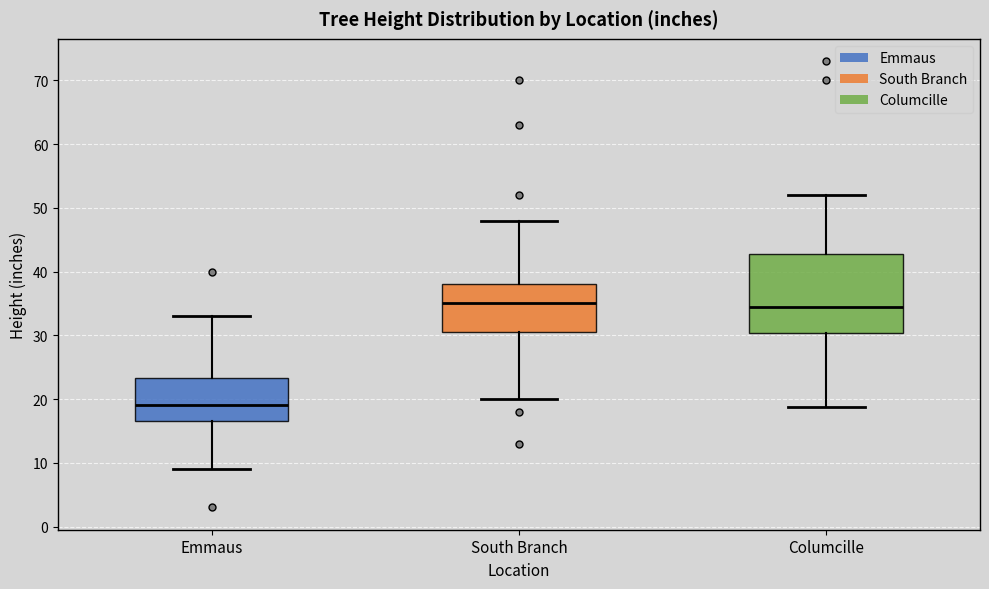

Where is the upper edge of the box for South Branch on the y-axis? The values are not printed on the chart, so give them approximately, as read against the axis.

38